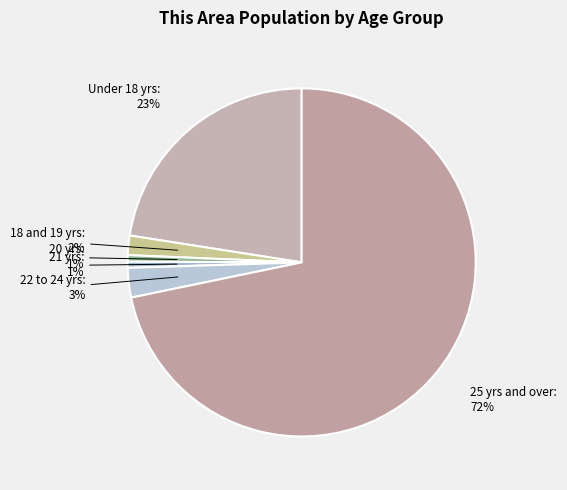

Is it true that 21 yrs is 1% of the pie?

True